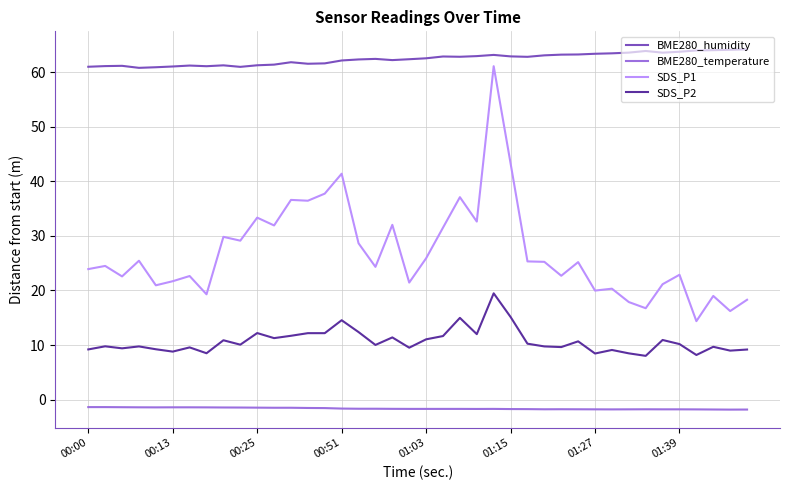

Which series has the largest total across all categories?

BME280_humidity